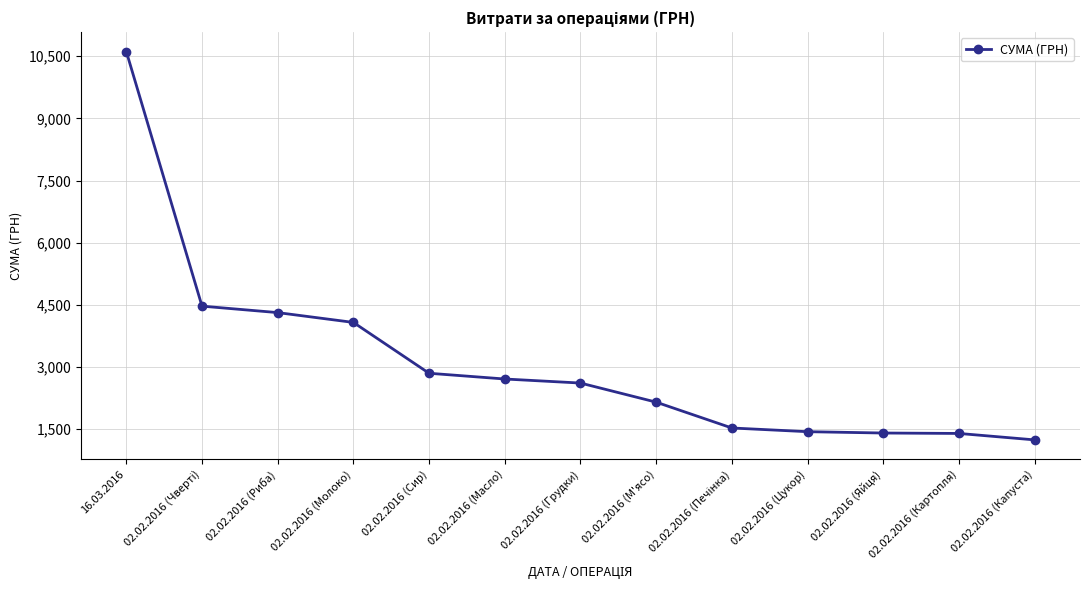

What is the ratio of the value at 16.03.2016 to the value at 02.02.2016 (Цукор)?

7.4